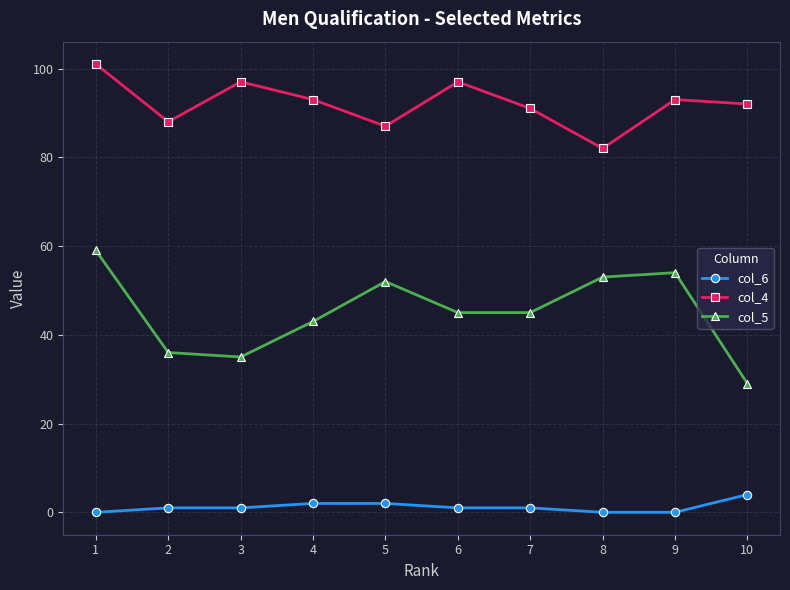

List the series in order of their peak value, highest first.

col_4, col_5, col_6